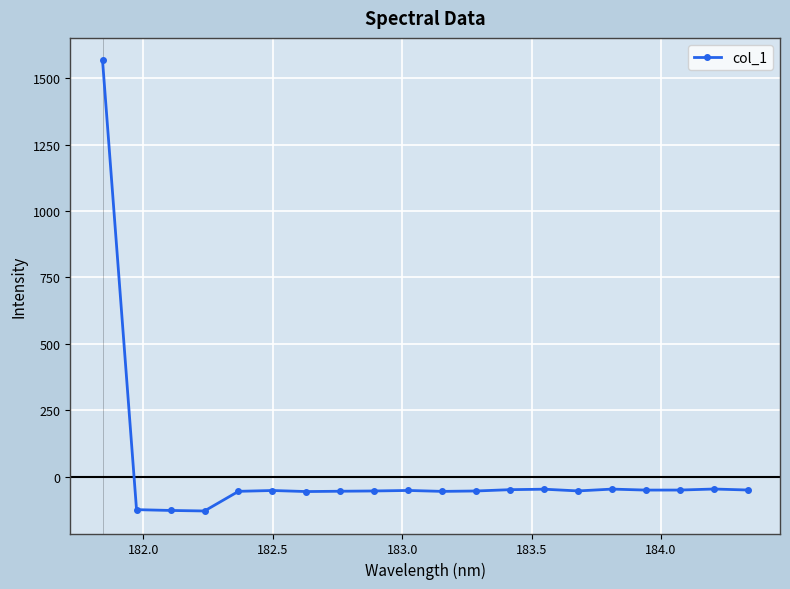

What is the sum of all values?

363.7